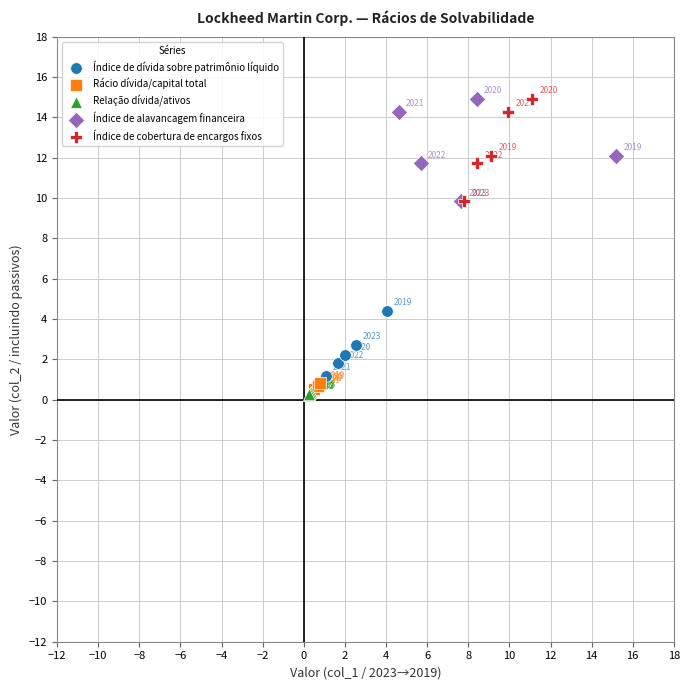

Which series contains the lowest Y value?

Relação dívida/ativos